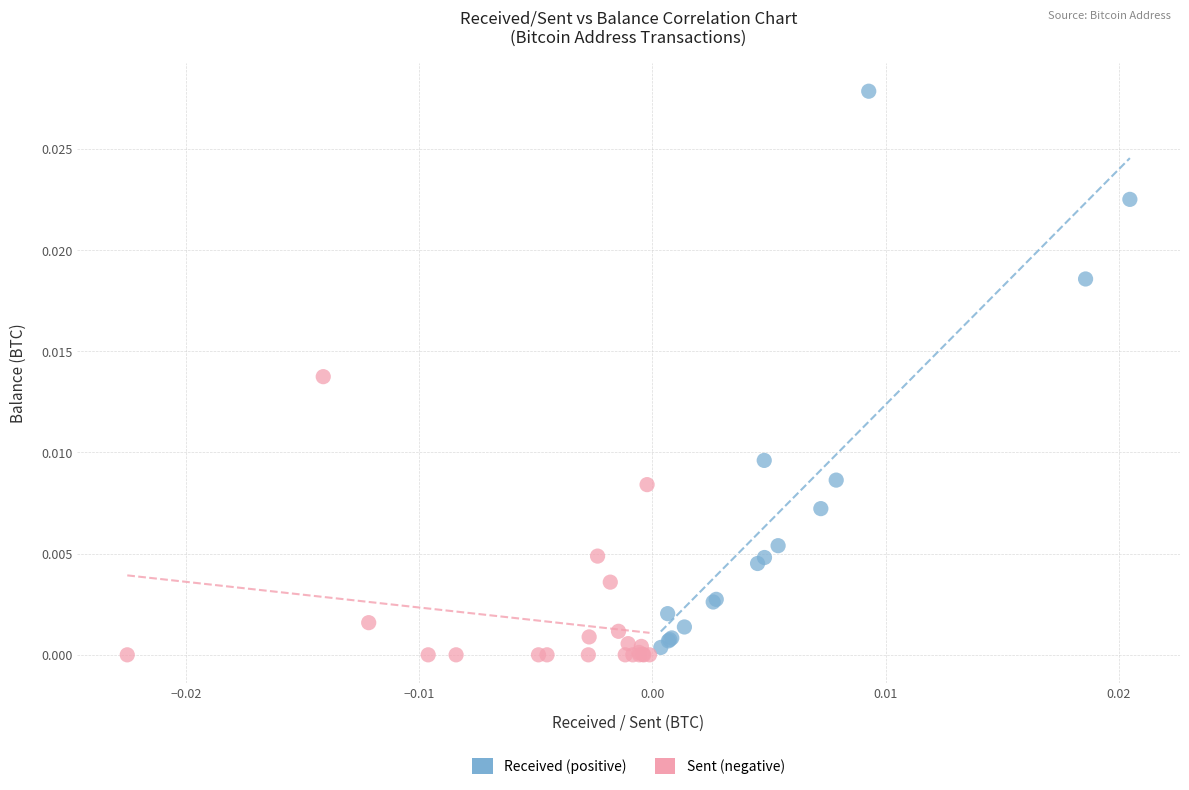

Which series reaches the minimum Y coordinate?

Sent (negative)